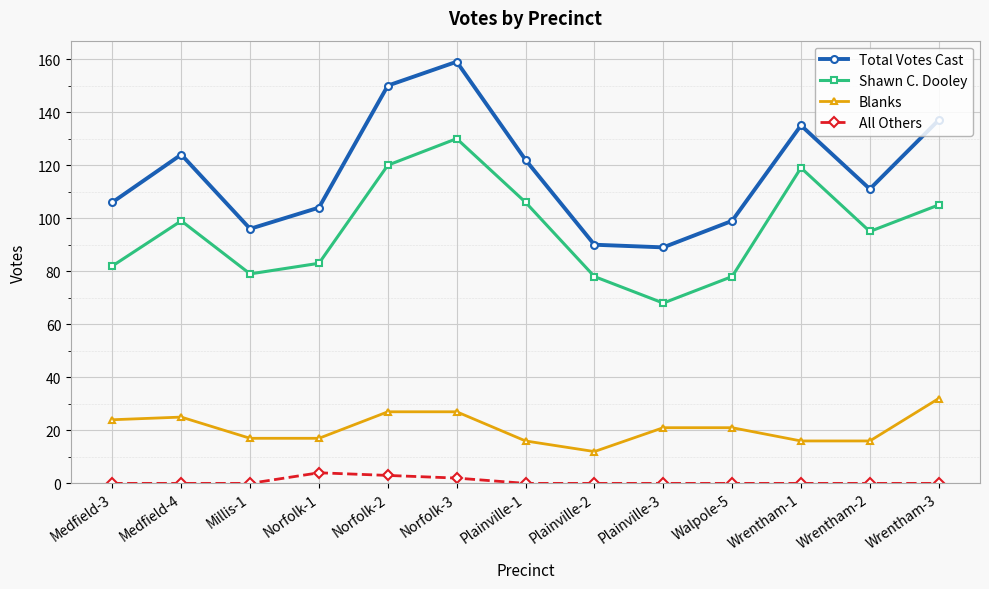

What position from the right is Plainville-1?

7